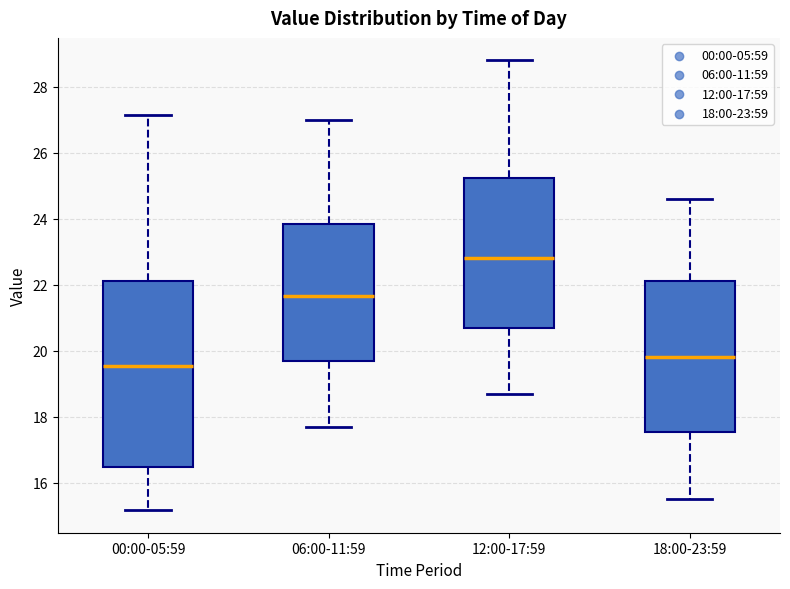

Reading left to right, read every box against the y-axis: the position of its median line, the range the box covers, and the ends of its whiskers. The values are not printed on the chart, so give them approximately, as read against the axis.

00:00-05:59: median 19.6, box 16.4 to 22.2, whiskers 15.2 to 27.2
06:00-11:59: median 21.6, box 19.8 to 23.8, whiskers 17.8 to 27.0
12:00-17:59: median 22.8, box 20.8 to 25.2, whiskers 18.8 to 28.8
18:00-23:59: median 19.8, box 17.6 to 22.2, whiskers 15.6 to 24.6